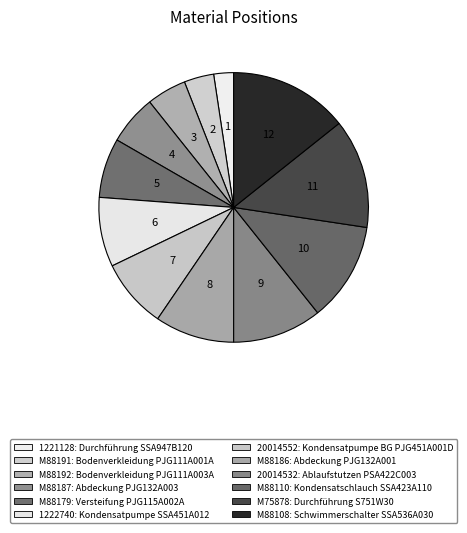

What percentage do M88108 and M88110 together represent?

26.2%